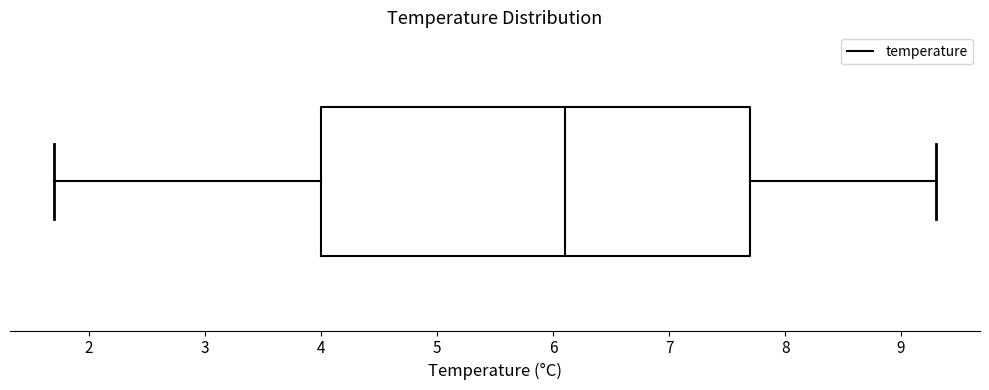

Transcribe this box plot: give where the median line is, the range the box spans, and where the two whiskers end, as read against the x-axis. The values are not printed on the chart, so give them approximately, as read against the axis.

median 6.1, box 4.0 to 7.7, whiskers 1.7 to 9.3